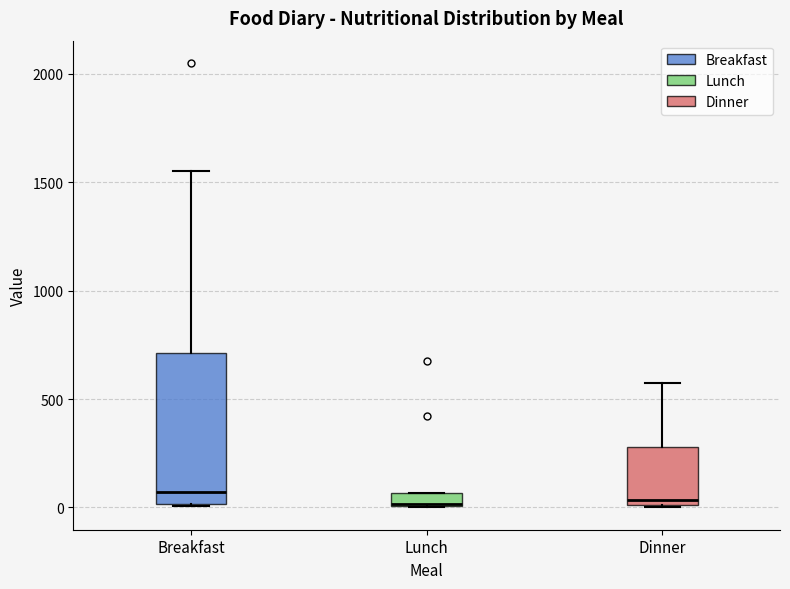

Which box is the tallest, from its lower edge to its upper edge?

Breakfast